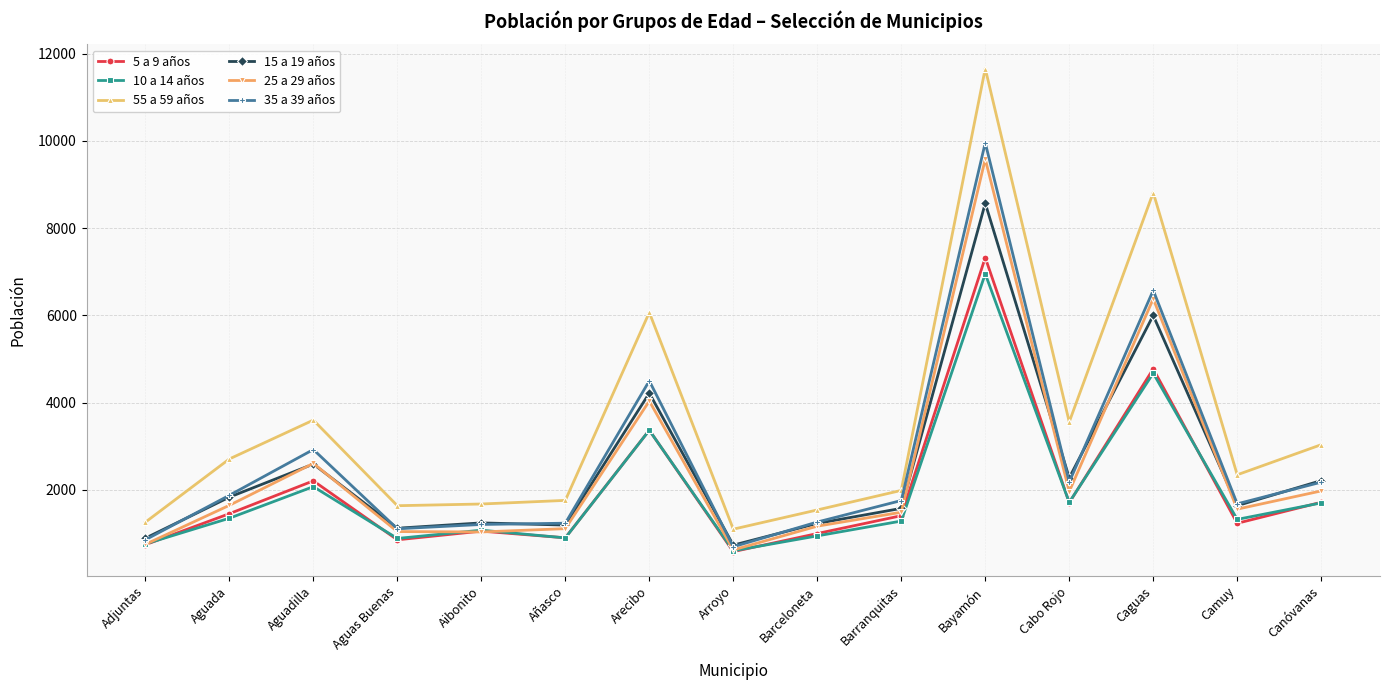

How many categories are shown in the chart?

15